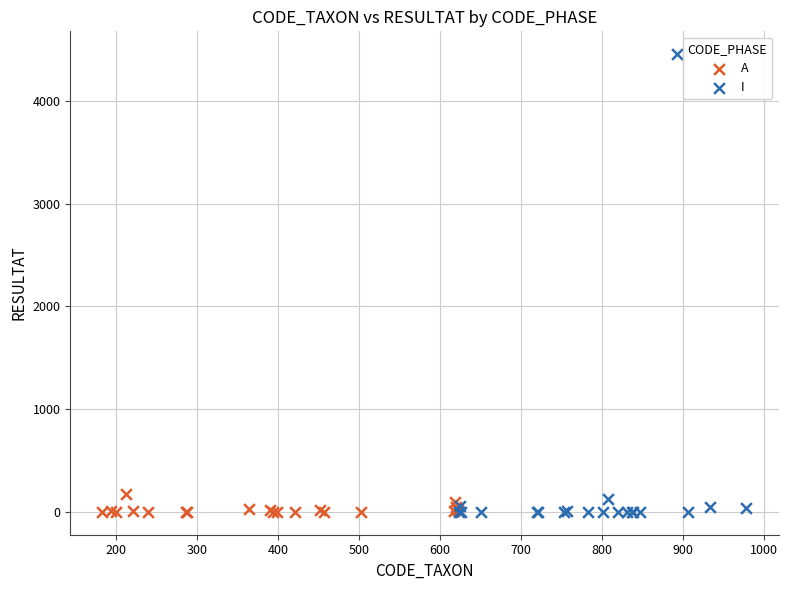

What are all the series names shown in the legend?

A, I